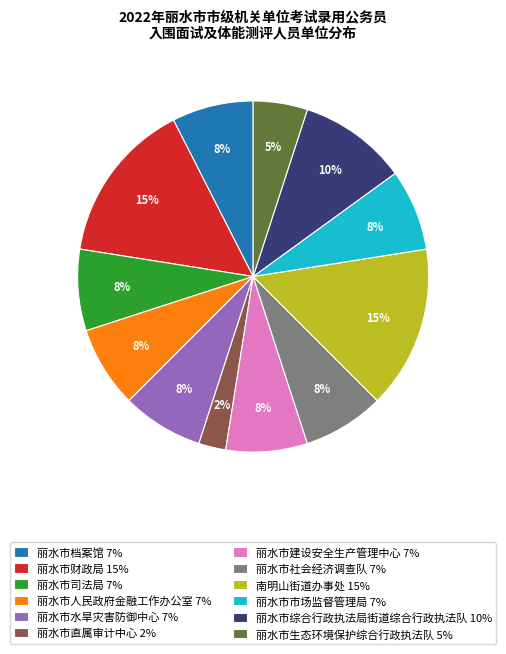

Is there any slice that represents more than half of the pie?

No